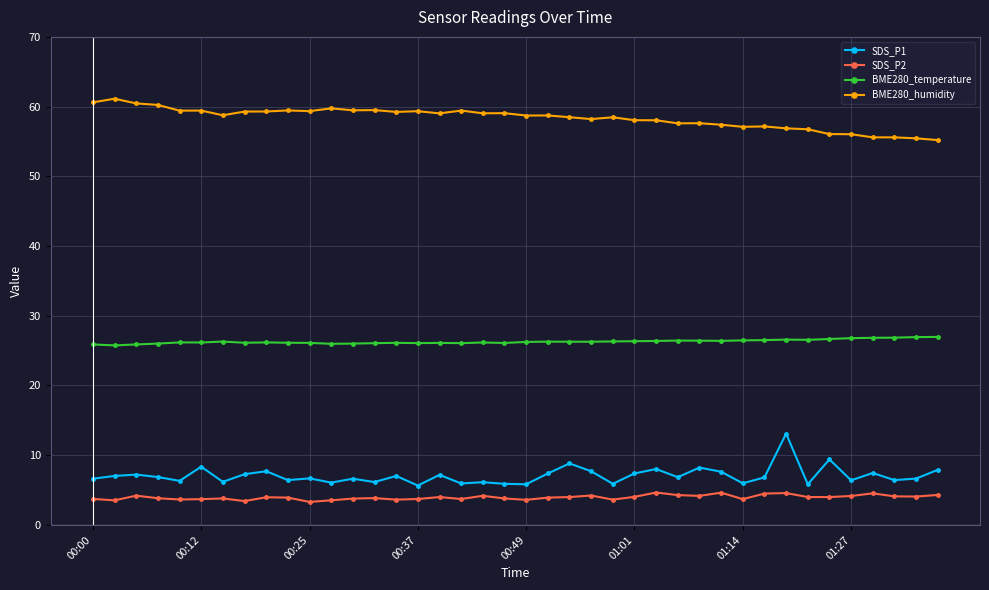

Rank the series by their maximum value, from highest to lowest.

BME280_humidity, BME280_temperature, SDS_P1, SDS_P2